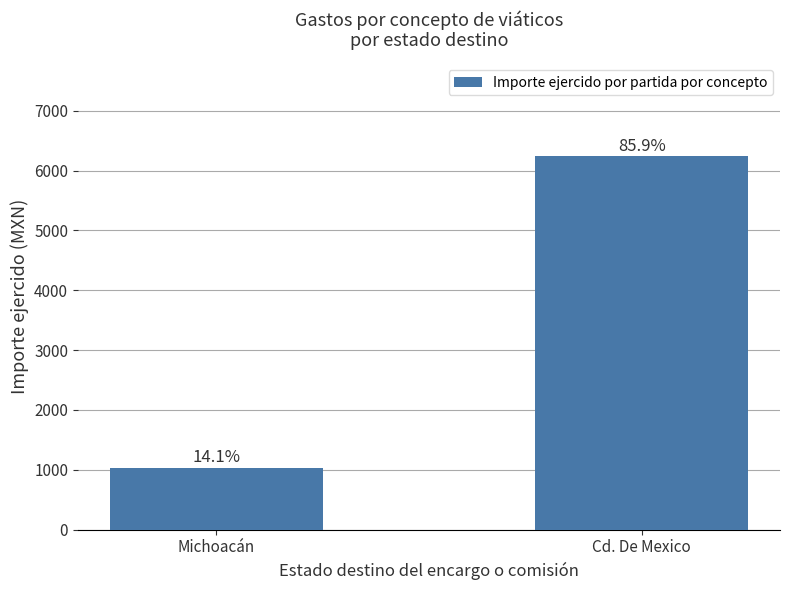

Does the chart contain any negative values?

No